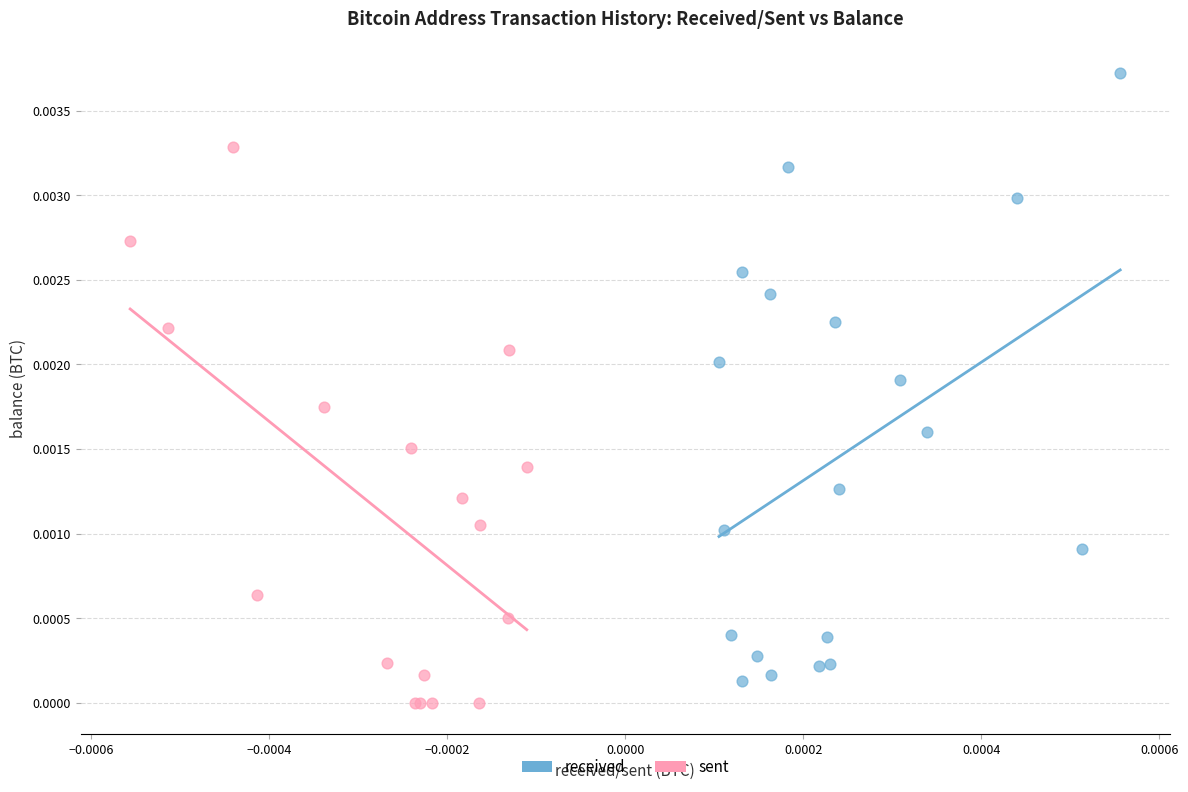

Which series reaches the minimum Y coordinate?

sent